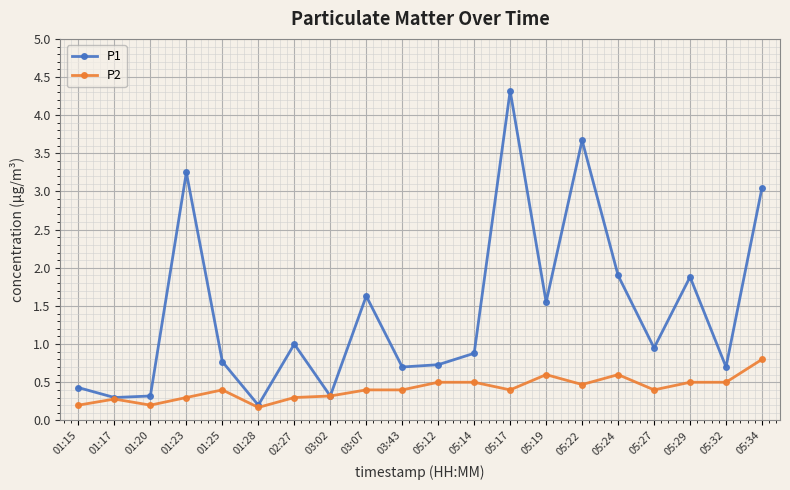

Between 01:15 and 05:17, which series saw the biggest shift?

P1